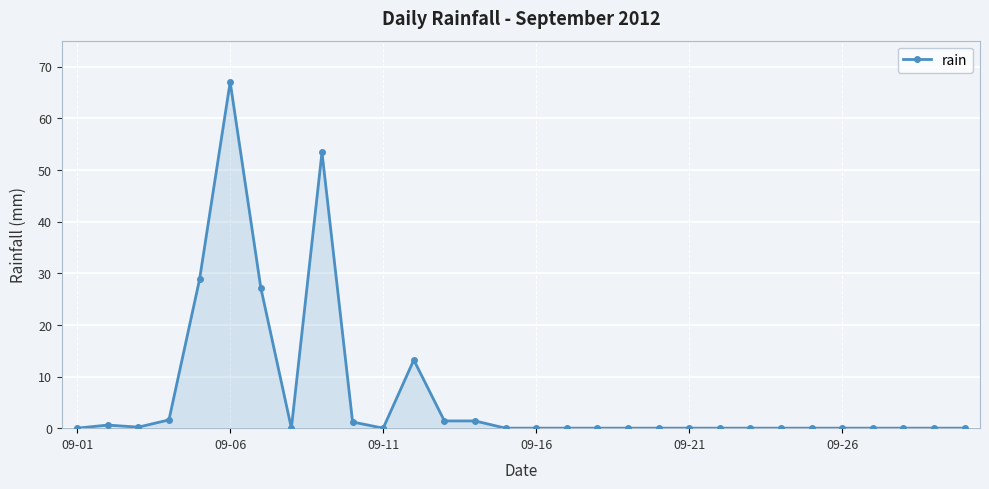

What is the average value?

6.5